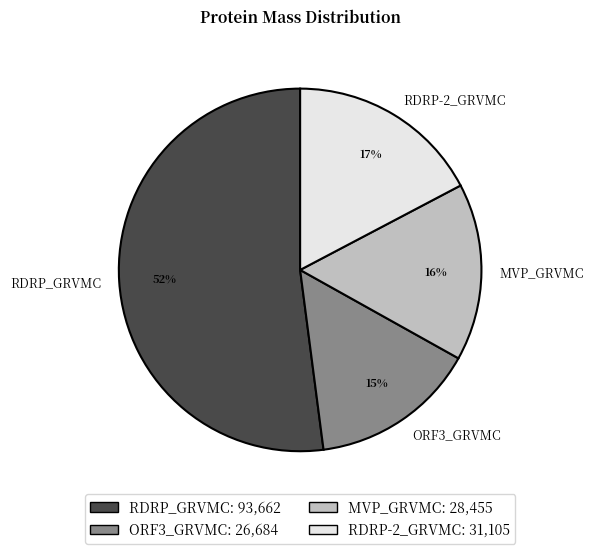

To the nearest percent, what is the combined percentage of RDRP_GRVMC and MVP_GRVMC?

68%